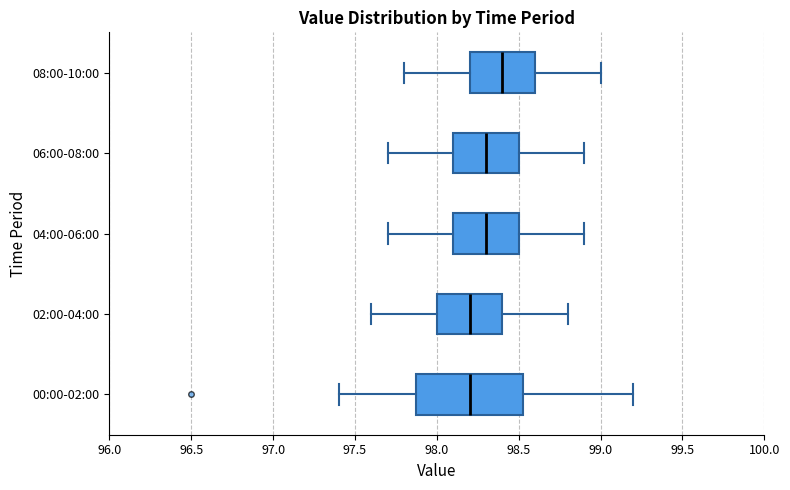

Comparing the boxes themselves (not the whiskers), which one is the widest?

00:00-02:00